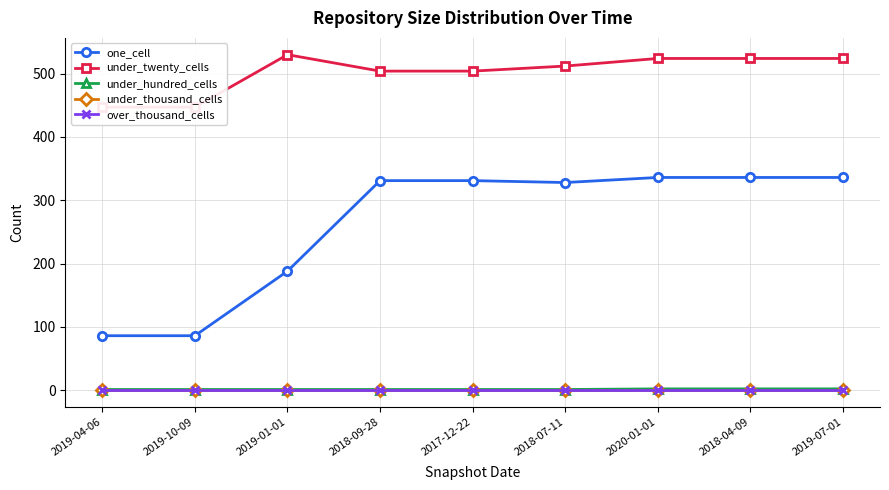

True or false: over_thousand_cells and one_cell intersect in this chart.

False